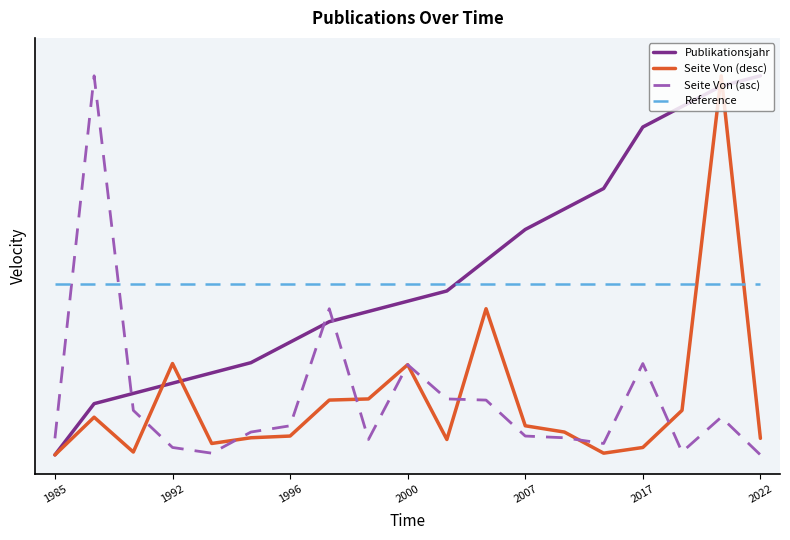

What is the sum of all Seite Von (desc) values?

275.2